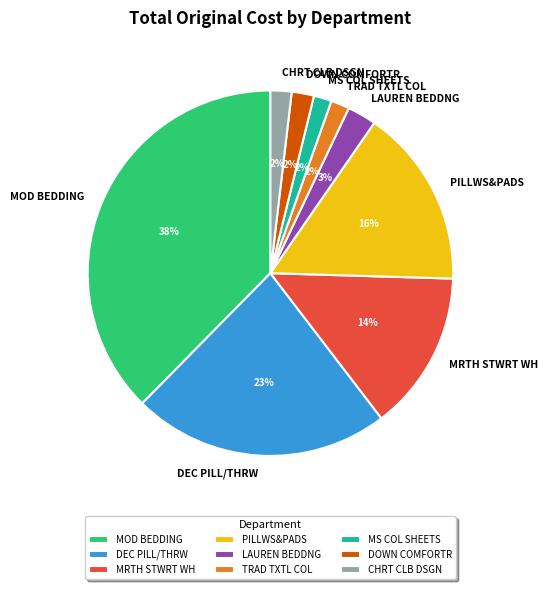

Does MOD BEDDING represent more than half of the total?

No